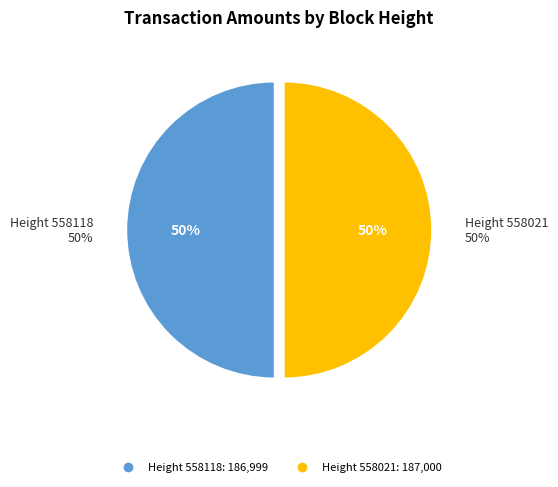

To the nearest percent, what percentage of the pie is 558118?

50%